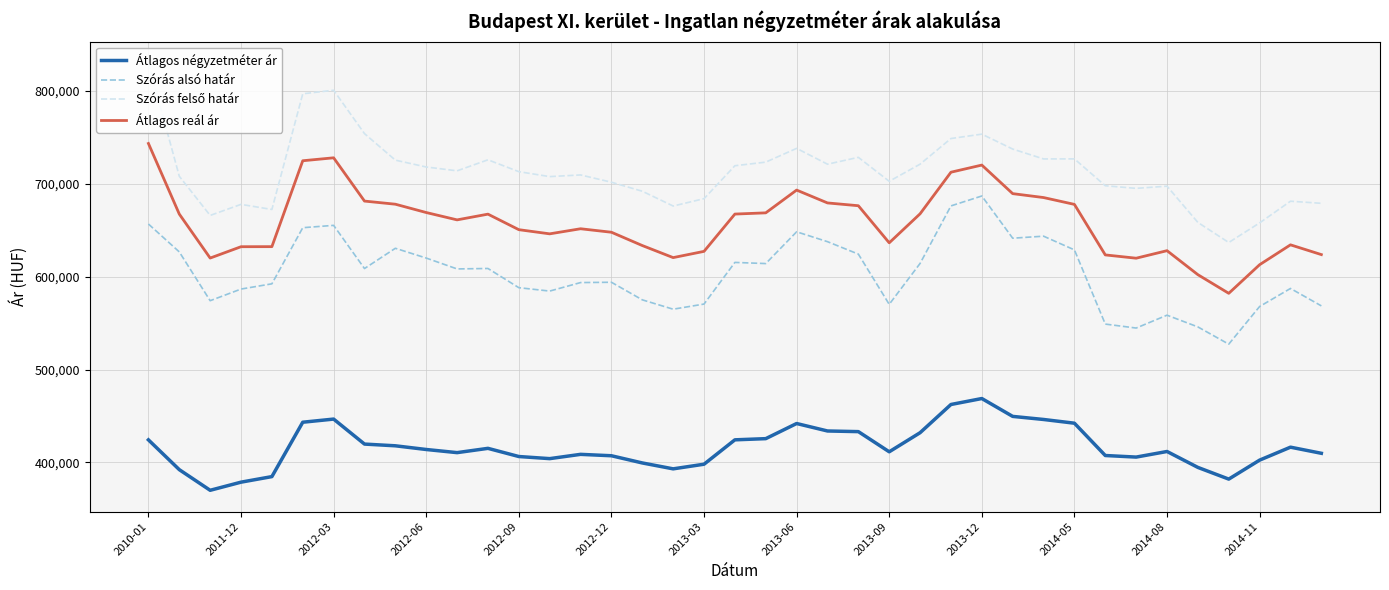

What is the difference between the maximum and minimum values in the Szórás alsó határ series?

159400